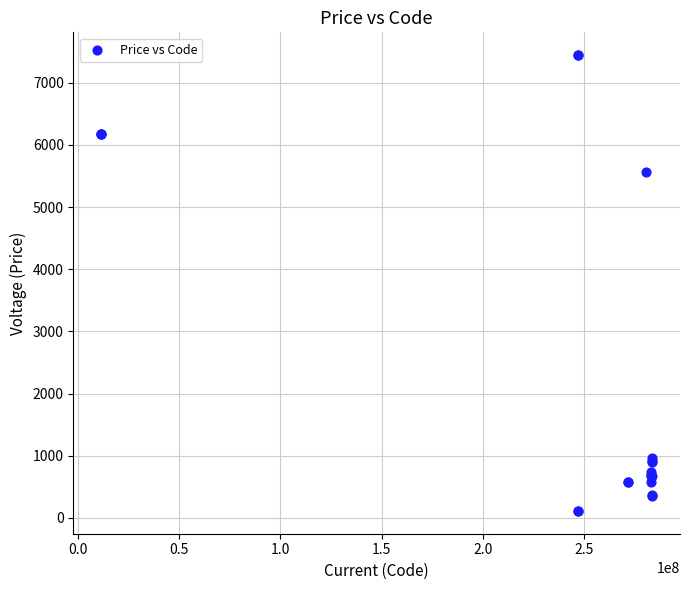

What Y value in the scatter plot is closest to 3778?

5560.3